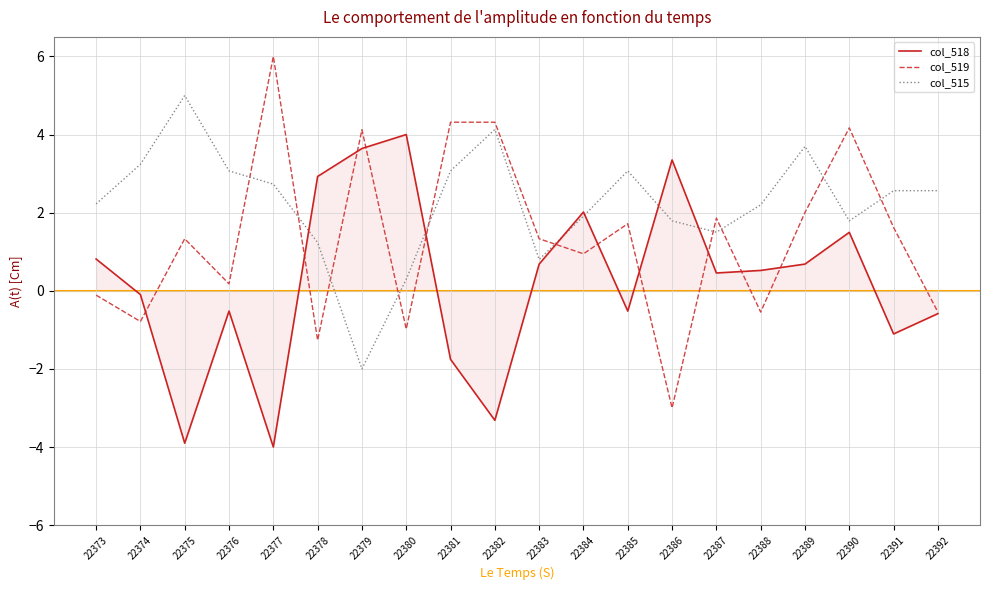

What is the spread (max minus min) of values at 22377?

10.0